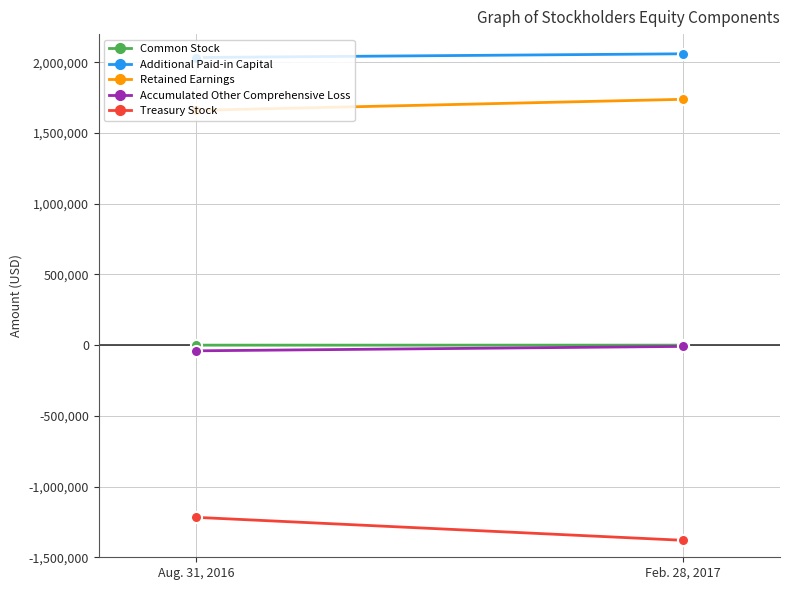

At which category is the sum across all series the highest?

Aug. 31, 2016